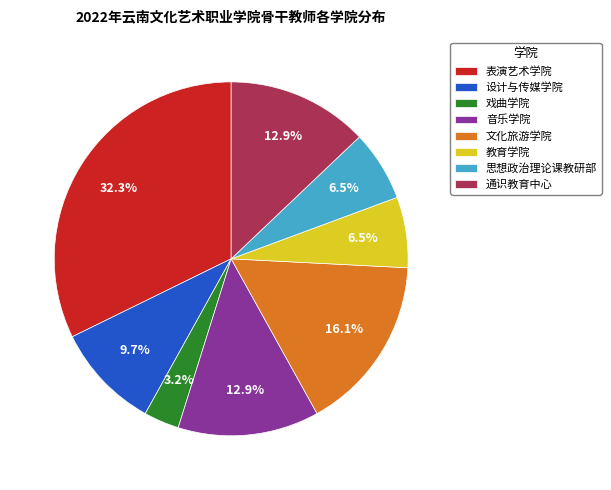

Is it true that 戏曲学院 is 3% of the pie?

True